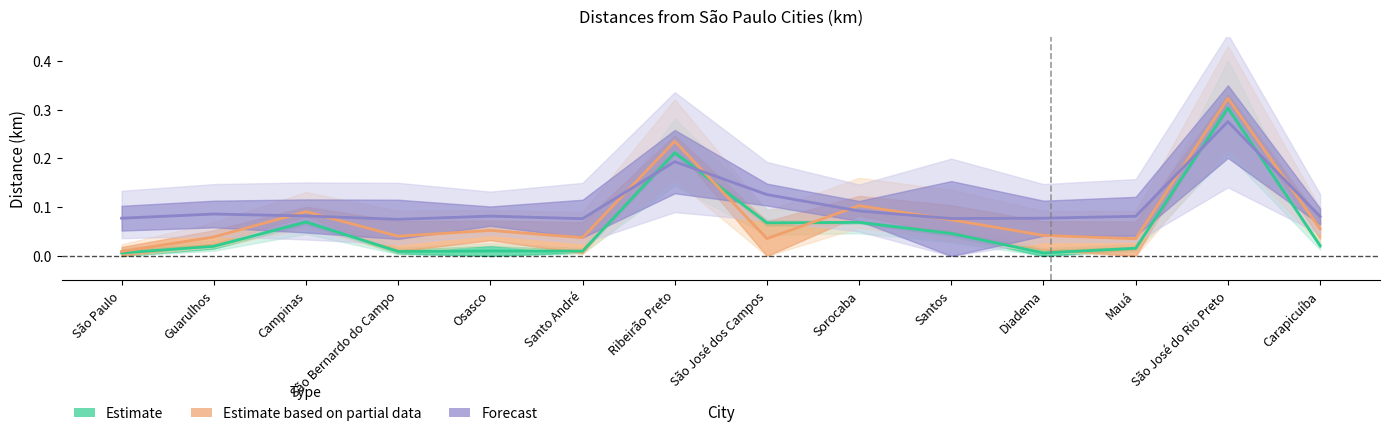

What is the sum of all Estimate based on partial data values?

1.2